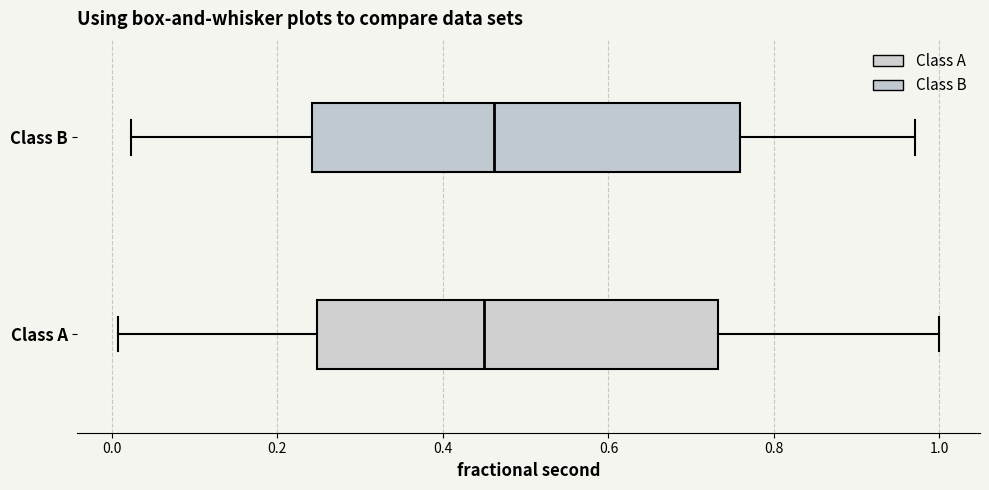

Reading bottom to top, transcribe this box plot: for each box, give where its median line is, the range the box spans, and where its two whiskers end, as read against the x-axis. The values are not printed on the chart, so give them approximately, as read against the axis.

Class A: median 0.44, box 0.24 to 0.74, whiskers 0.00 to 1.00
Class B: median 0.46, box 0.24 to 0.76, whiskers 0.02 to 0.98